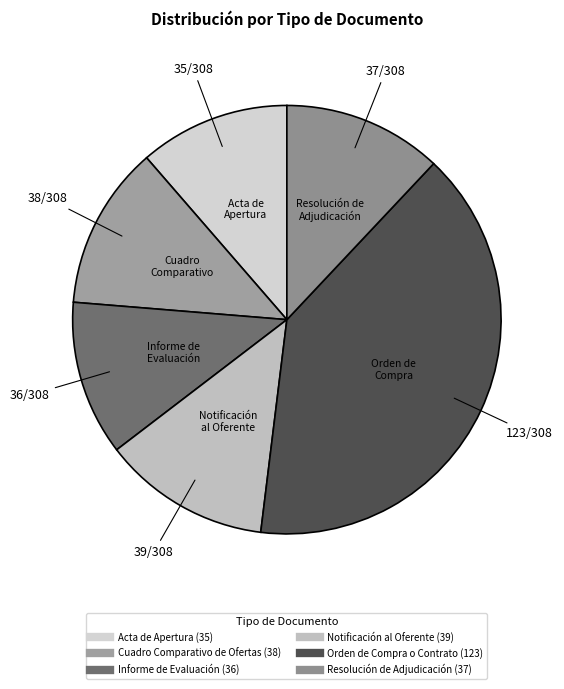

Count the number of slices in the pie.

6